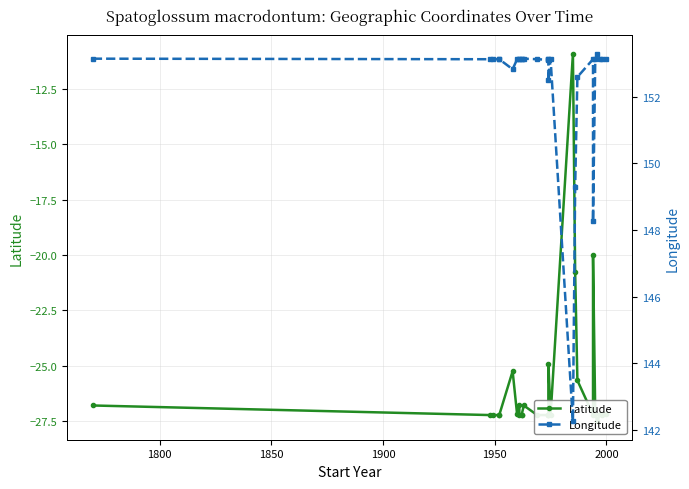

What is the difference between the second highest and second lowest values in the Latitude series?

7.2